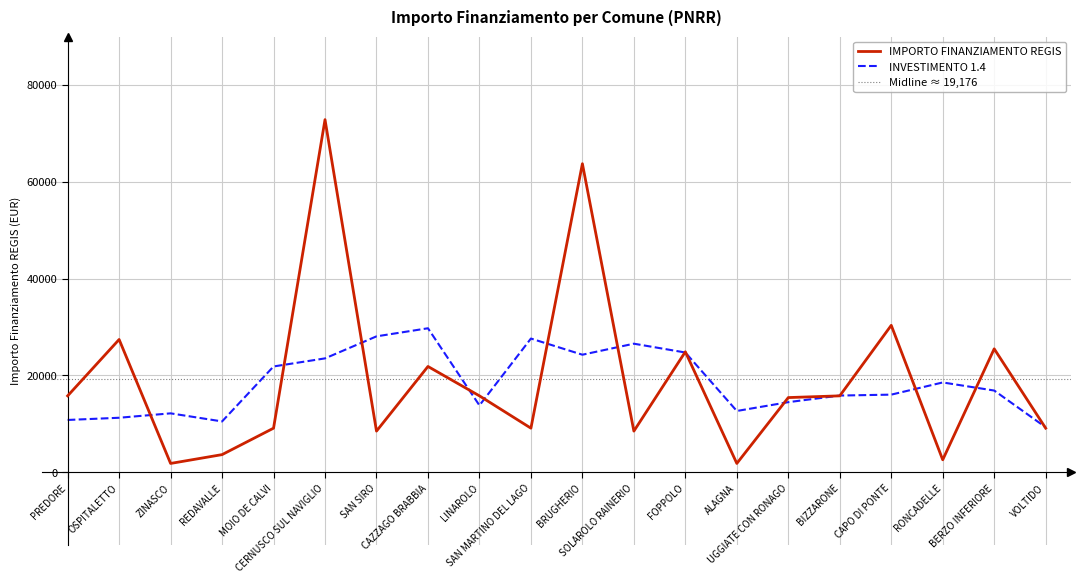

Reading left to right, transcribe all the data shown in this chart.

15782	27424	1821	3642	9105	72840	8498	21852	15782	9105	63735	8498	24887	1821	15426	15782	30350	2571	25494	9105